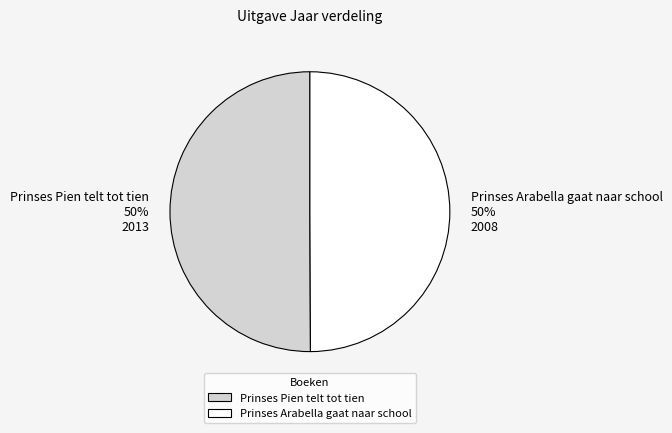

Is the sum of Prinses Pien telt tot tien and Prinses Arabella gaat naar school greater than half?

Yes